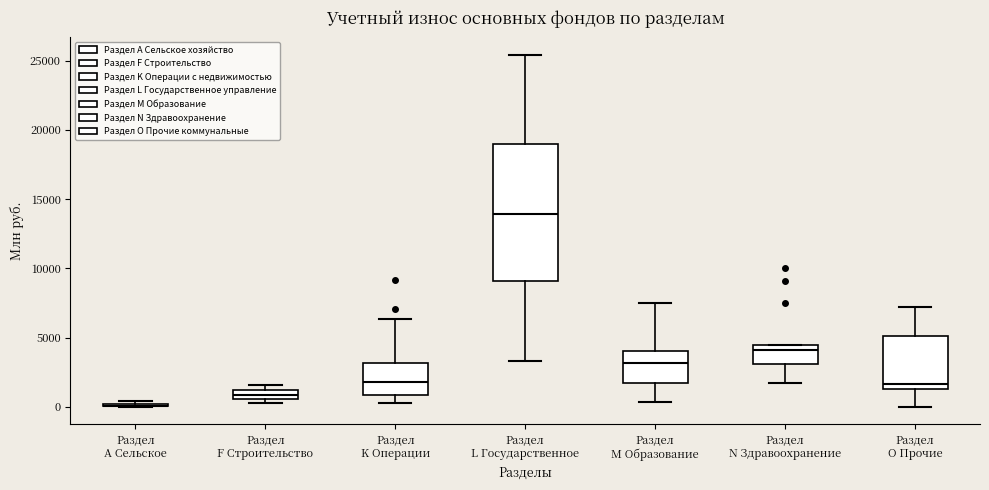

Which box is the tallest, from its lower edge to its upper edge?

Раздел L Государственное